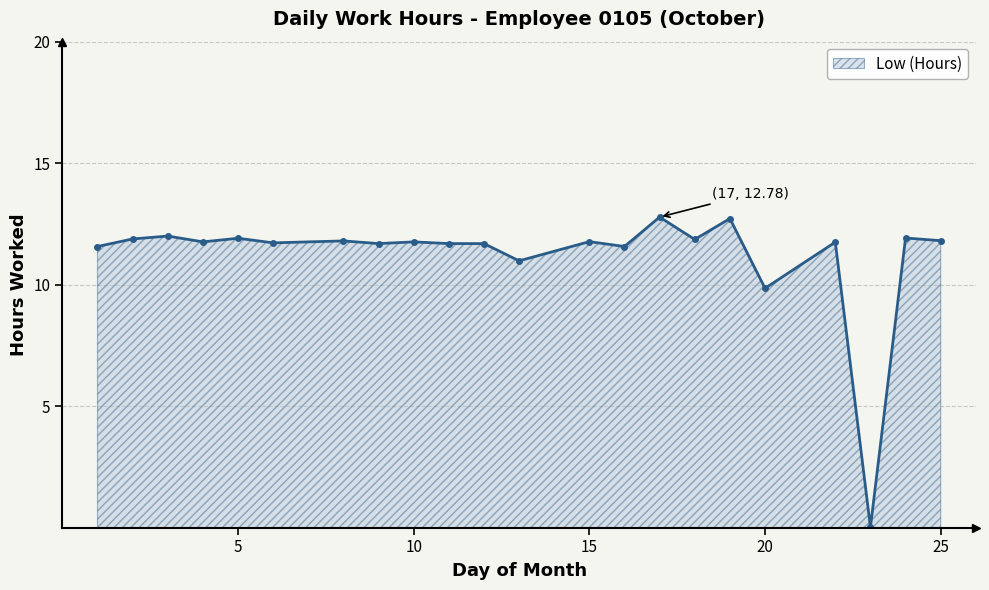

How many series are shown in this chart?

1